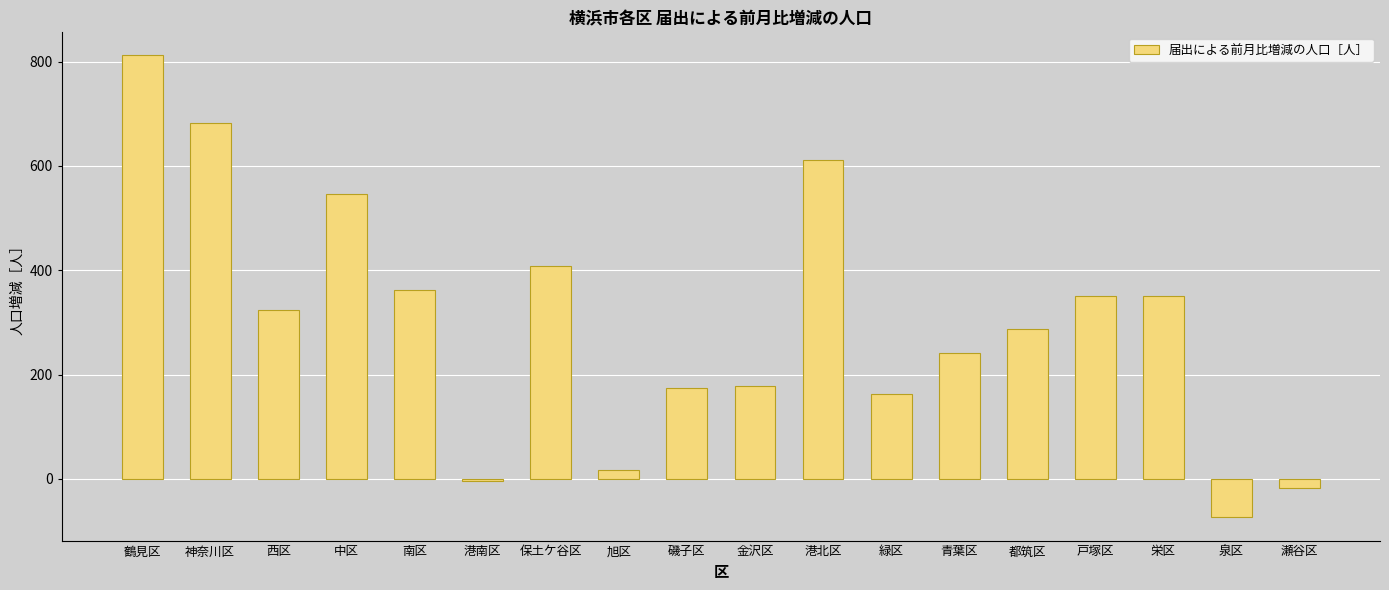

What is the ratio of the value at 保土ケ谷区 to the value at 中区?

0.7